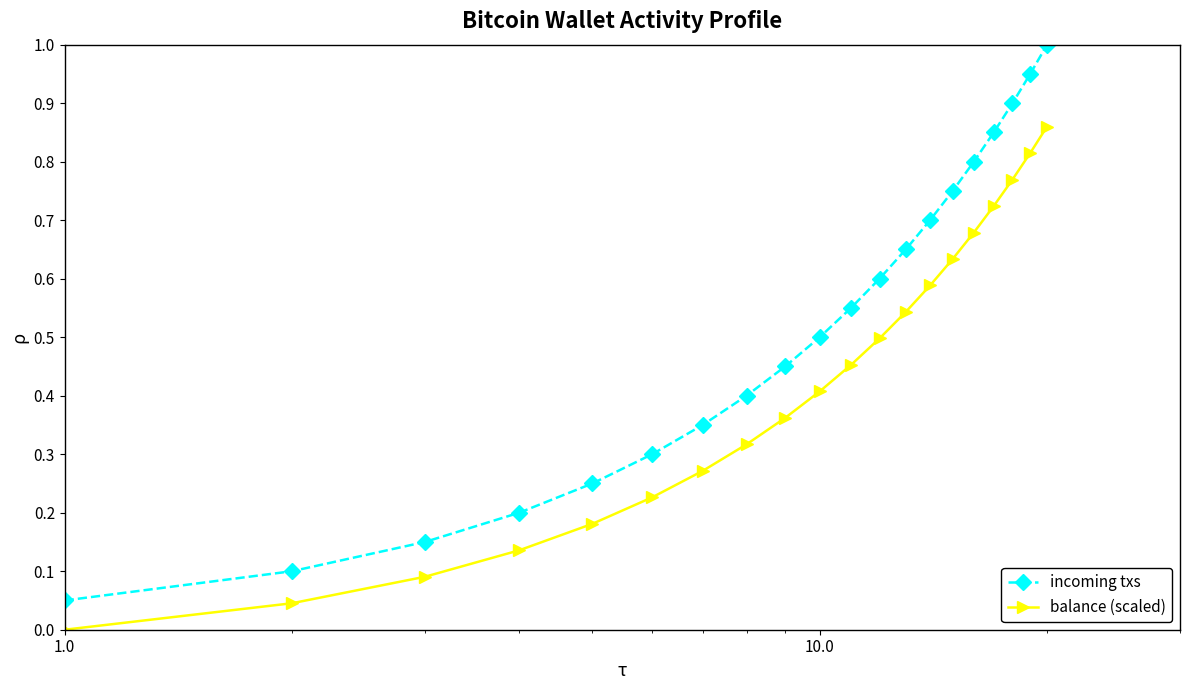

True or false: balance (scaled) has more than 0 points higher than both neighbors.

False